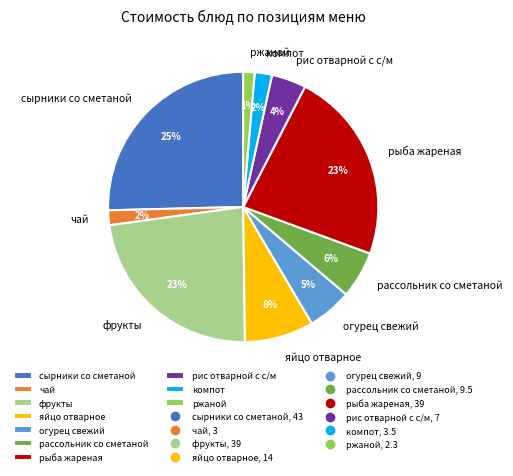

Is the sum of огурец свежий and рис отварной с с/м greater than half?

No